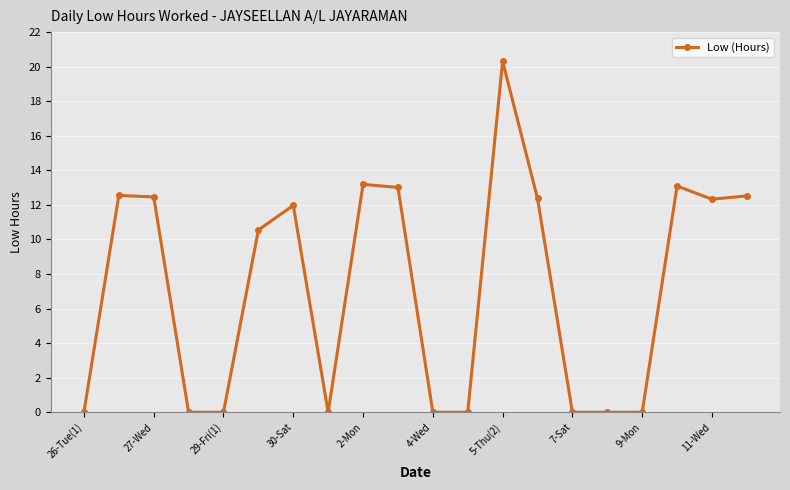

What is the greatest value displayed?

20.3